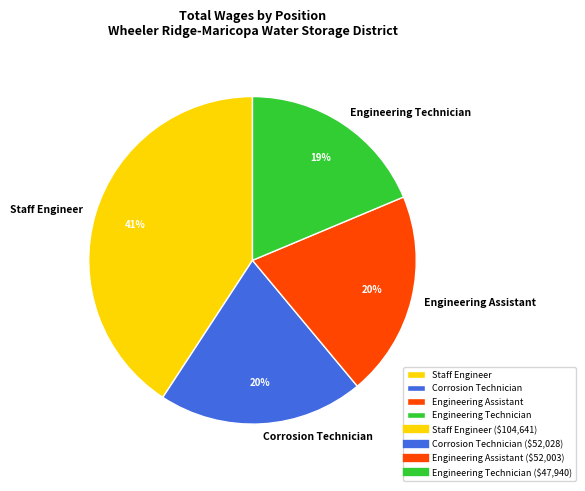

How many segments does this pie chart have?

4